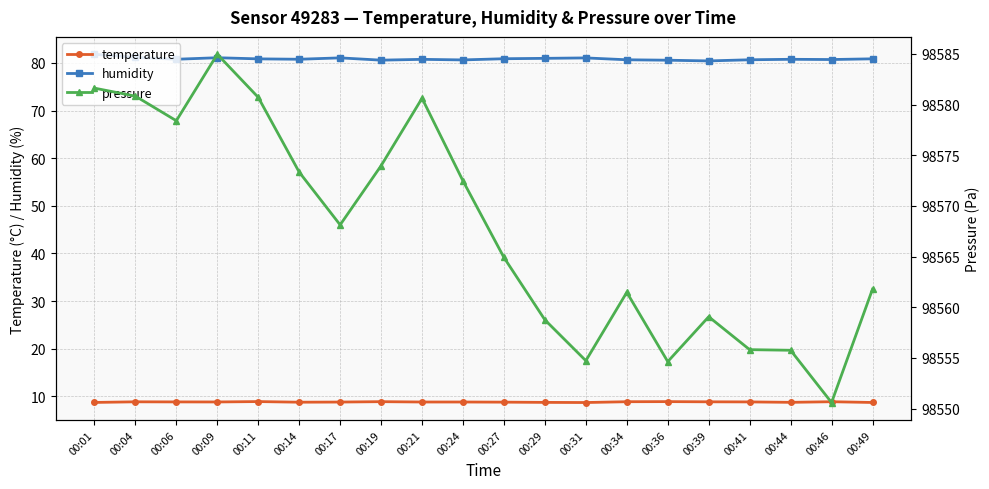

How many data points in pressure are less than 98568?

10